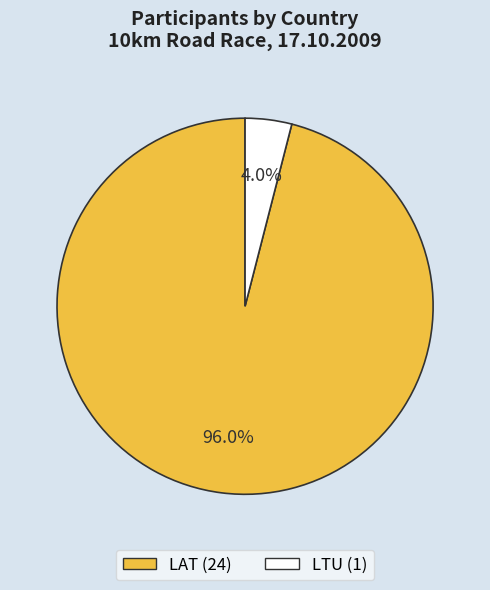

To the nearest percent, what percentage of the pie is LTU?

4%